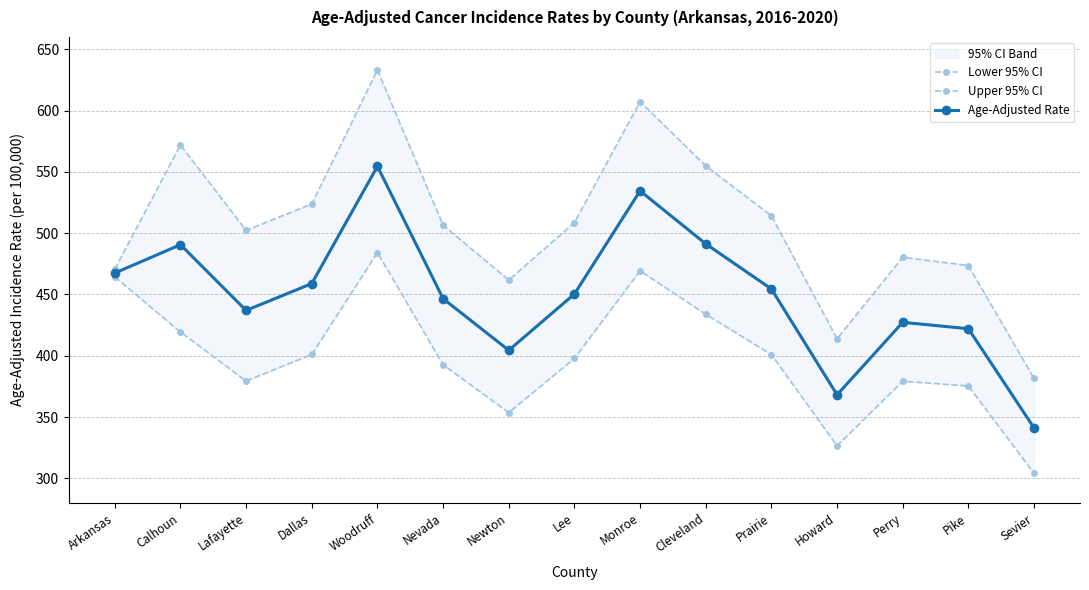

How many values in the Age-Adjusted Rate series exceed 450?

8